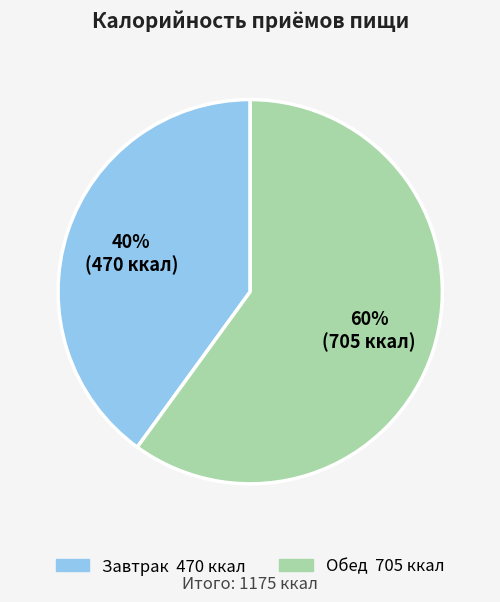

Do Завтрак and Обед together represent more than half of the pie?

Yes